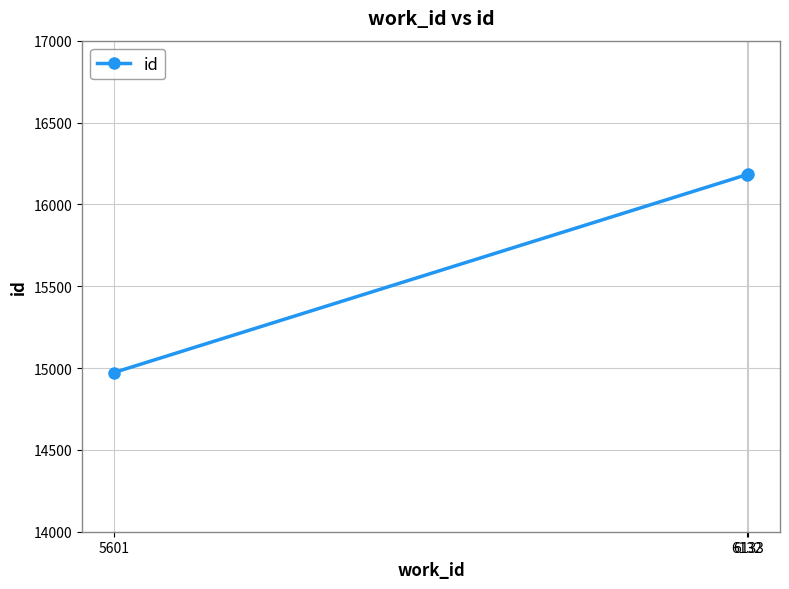

What is the sum of all values?

47337